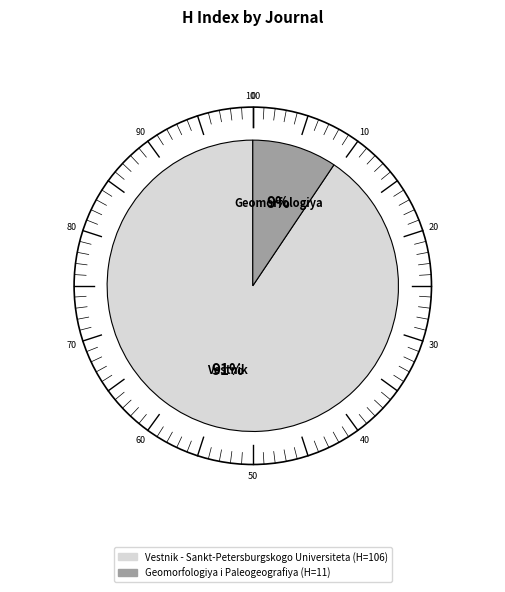

Which slice is the largest?

Vestnik - Sankt-Petersburgskogo Universiteta